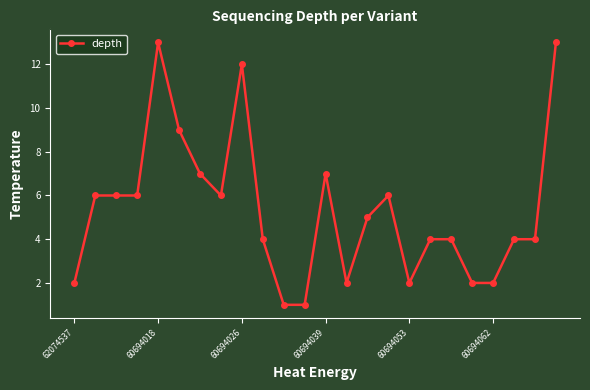

What is the average value?

5